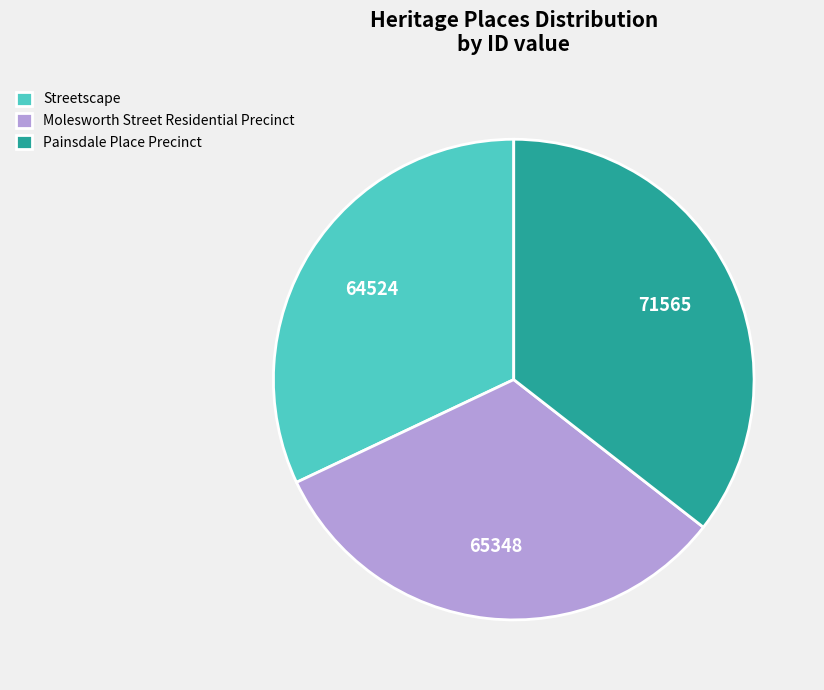

How many slices are in this pie chart?

3